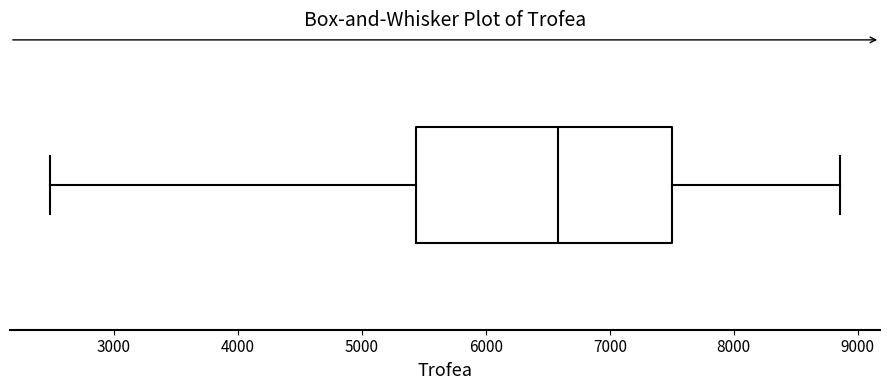

Read this box plot against the x-axis: the position of the median line, the range covered by the box, and the ends of both whiskers. The values are not printed on the chart, so give them approximately, as read against the axis.

median 6600, box 5400 to 7500, whiskers 2500 to 8900